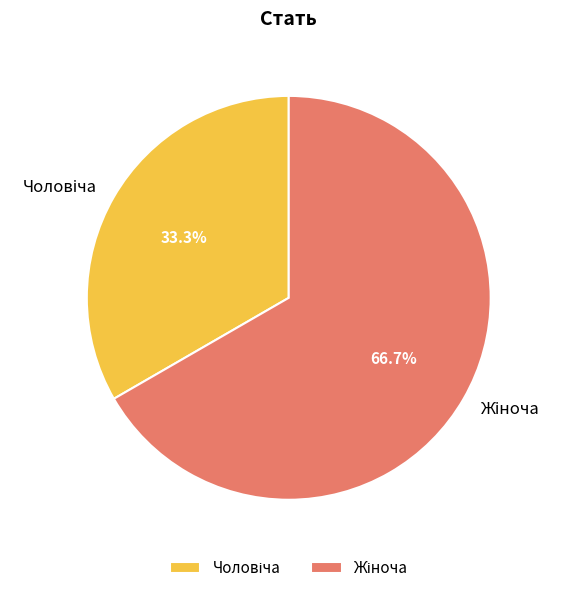

To the nearest percent, what is the difference between the largest and smallest slice percentages?

33%